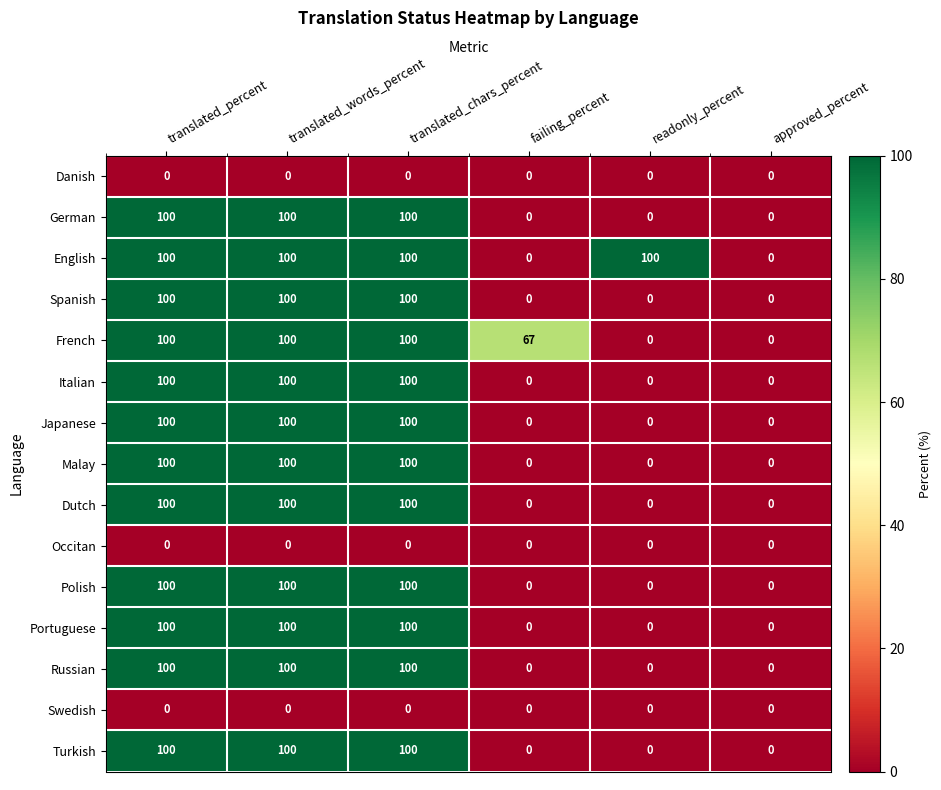

At how many categories does at least one series exceed 20?

5